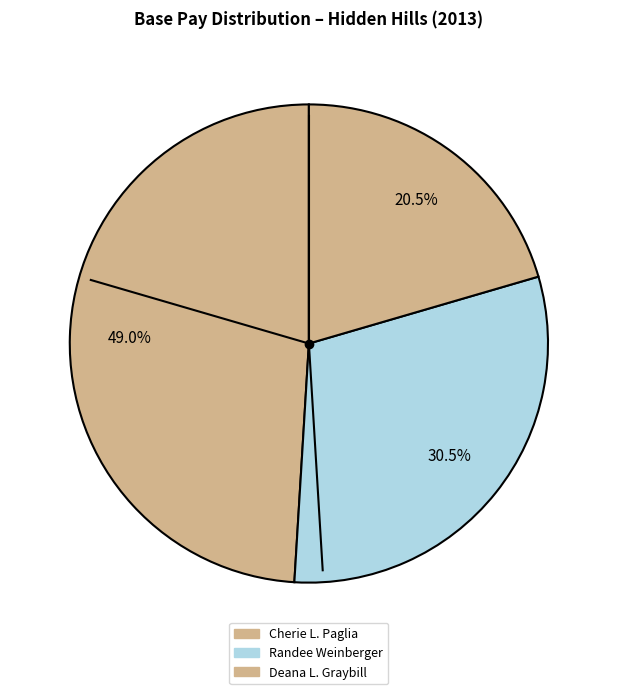

What is the change in value from Randee Weinberger to Deana L. Graybill?

-26687